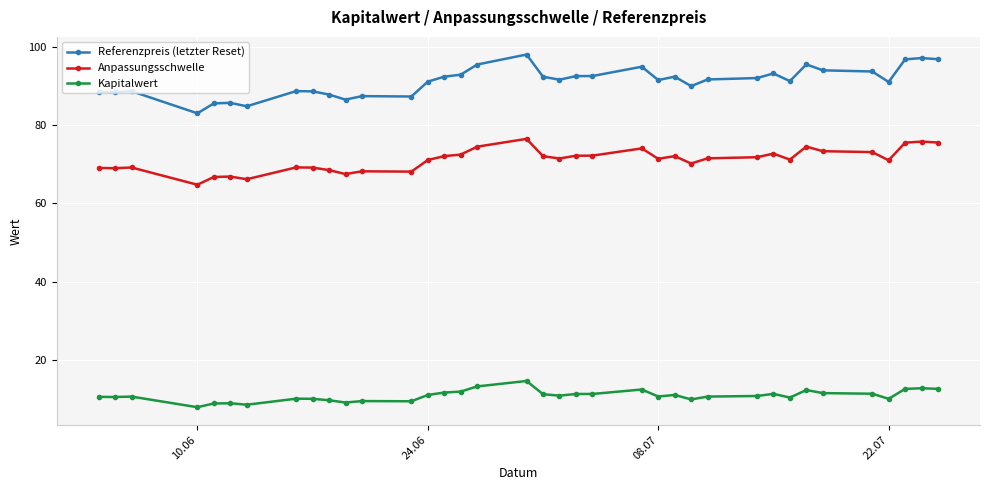

Which series has the widest spread of values?

Referenzpreis (letzter Reset)